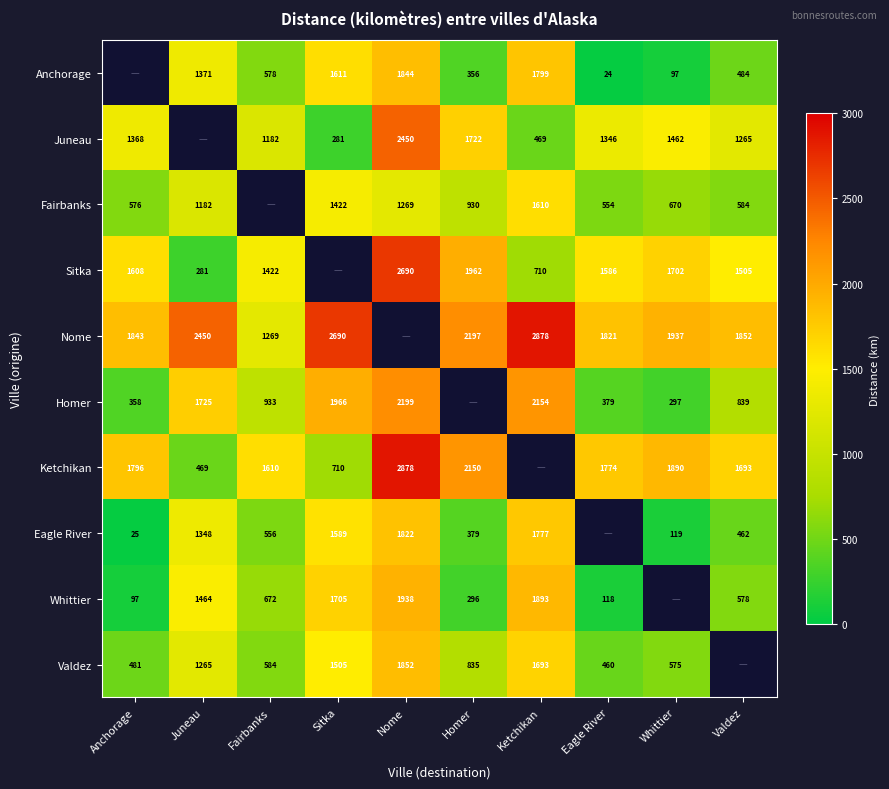

The value of Juneau at Nome is 4156. True or false?

False